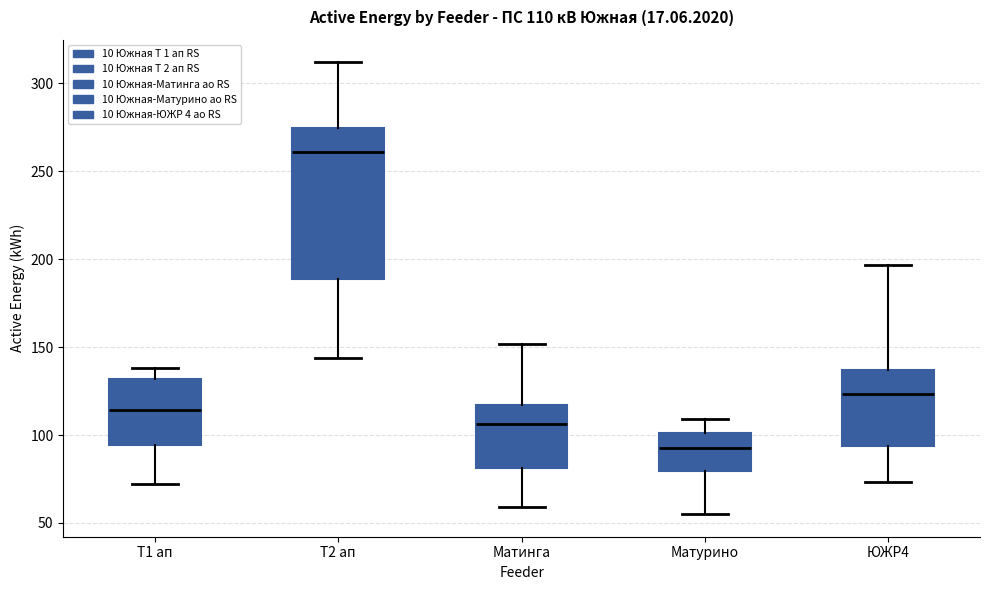

Comparing the boxes themselves (not the whiskers), which one is the tallest?

Т2 ап